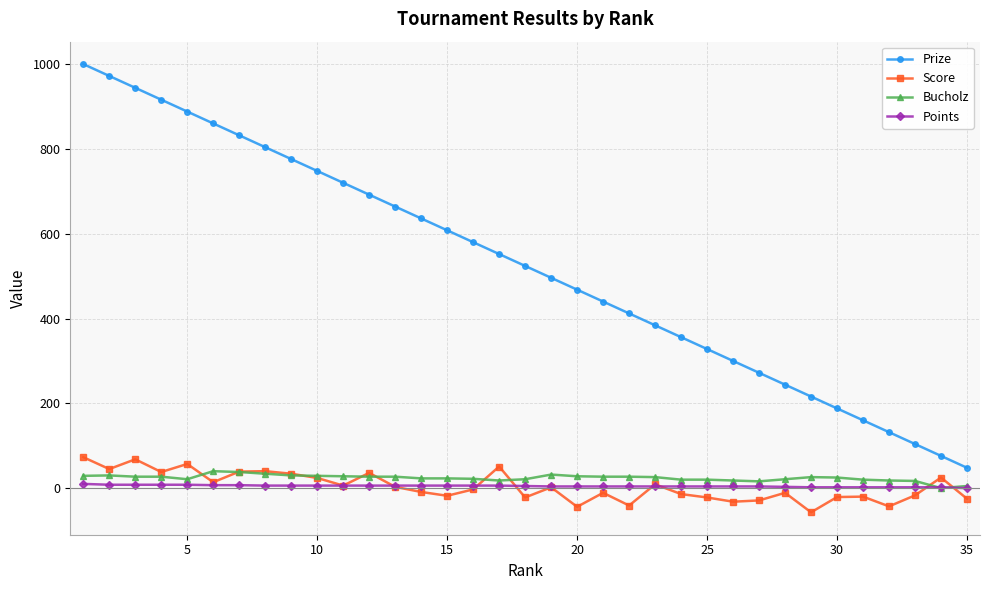

In Score, how many points are higher than both neighbors (excluding endpoints)?

11